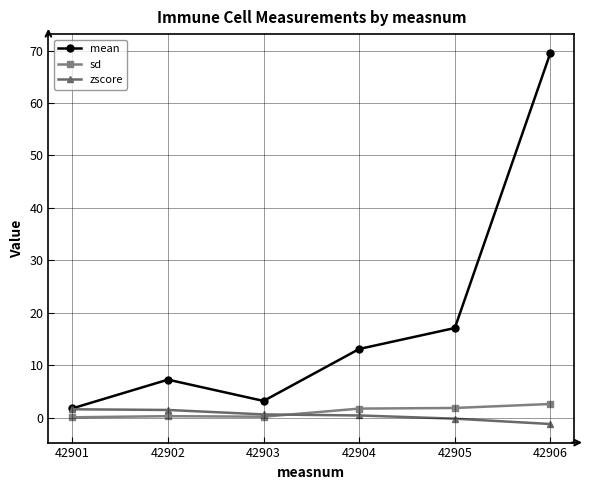

What is the value of the mean point at the 4th from the left?

13.1